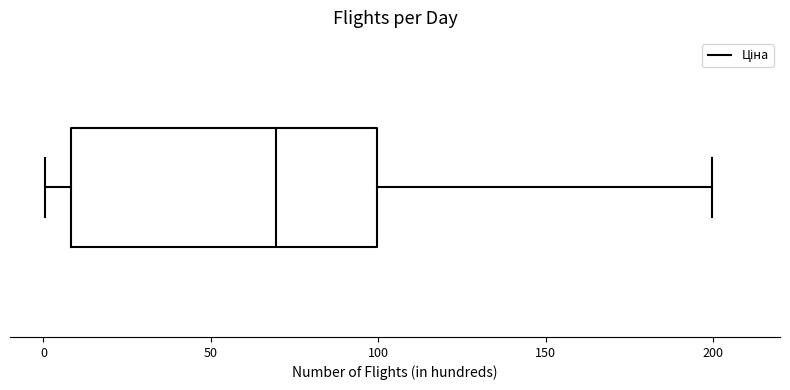

Read this box plot against the x-axis: the position of the median line, the range covered by the box, and the ends of both whiskers. The values are not printed on the chart, so give them approximately, as read against the axis.

median 70, box 10 to 100, whiskers 0 to 200